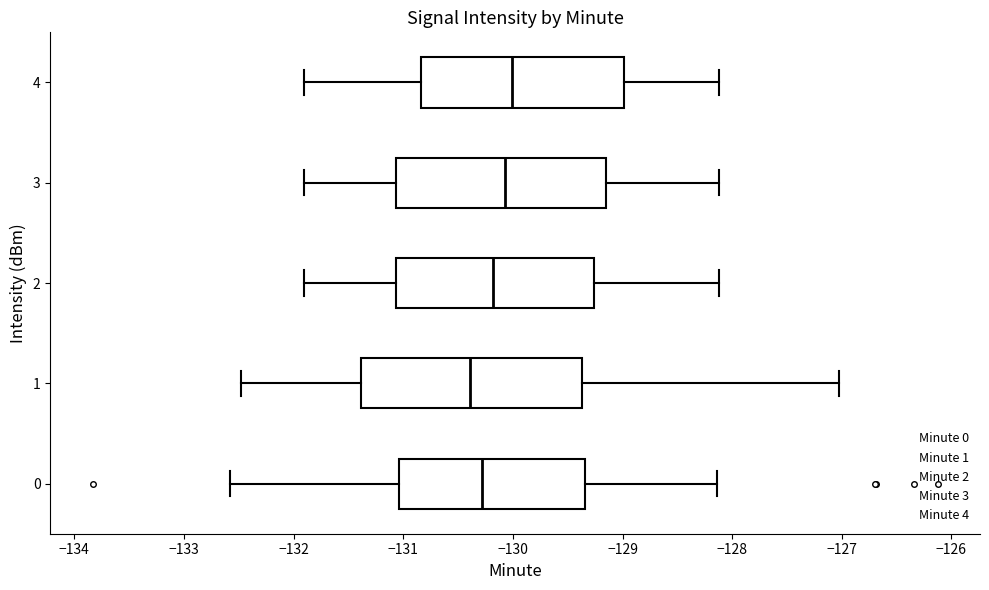

Reading bottom to top, transcribe this box plot: for each box, give where its median line is, the range the box spans, and where its two whiskers end, as read against the x-axis. The values are not printed on the chart, so give them approximately, as read against the axis.

0: median -130.3, box -131.0 to -129.3, whiskers -132.6 to -128.1
1: median -130.4, box -131.4 to -129.4, whiskers -132.5 to -127.0
2: median -130.2, box -131.1 to -129.3, whiskers -131.9 to -128.1
3: median -130.1, box -131.1 to -129.2, whiskers -131.9 to -128.1
4: median -130.0, box -130.8 to -129.0, whiskers -131.9 to -128.1